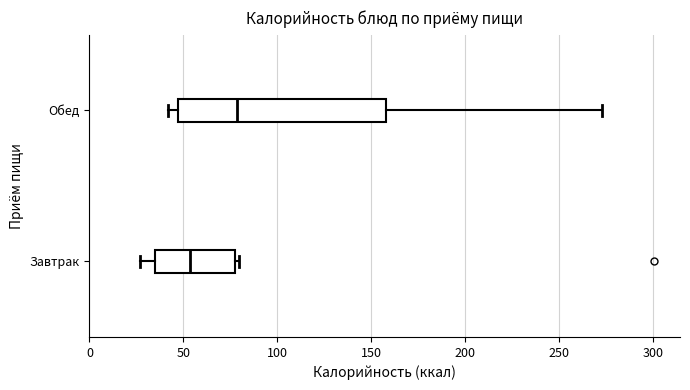

Which box has the furthest to the left median line?

Завтрак